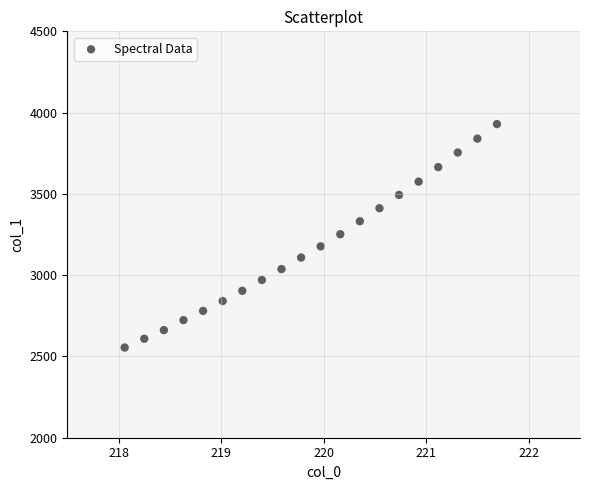

What is the range of Y values (max minus min)?

1374.5